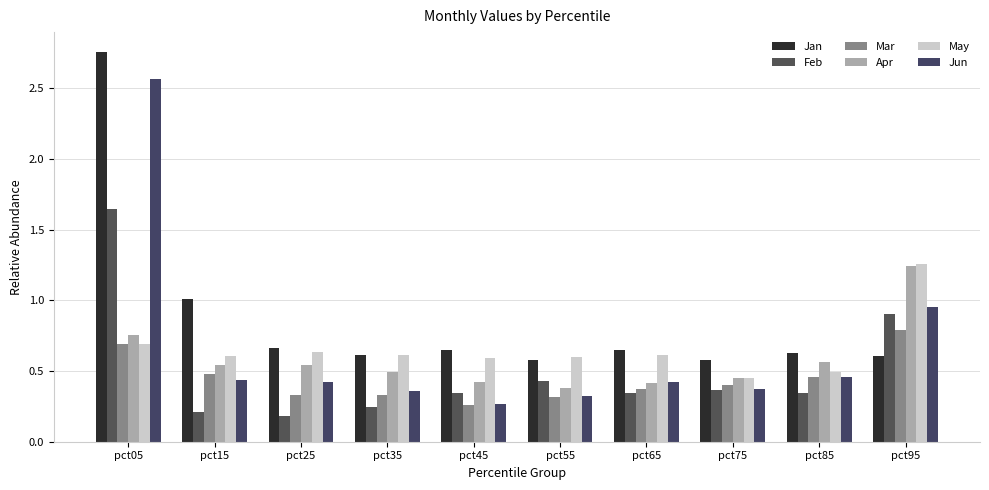

How many bars are there in each group?

6